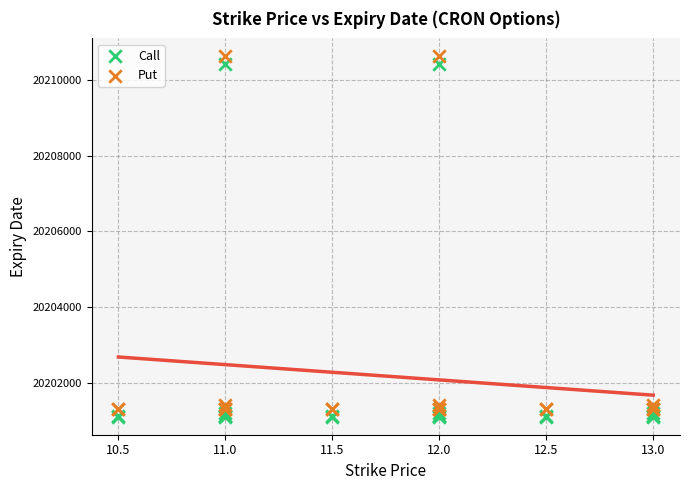

Which series reaches the minimum Y coordinate?

Call